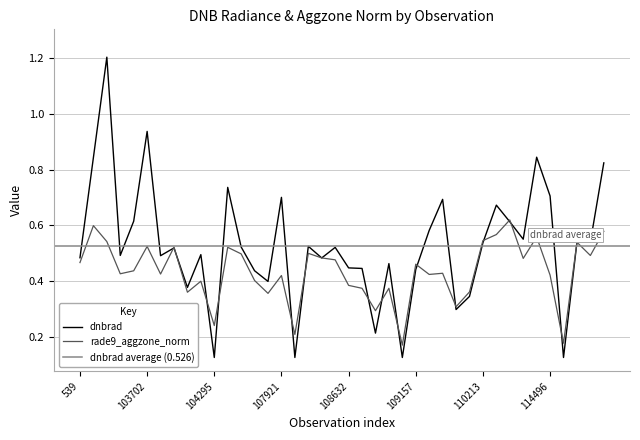

Which series ends up on top after the final intersection of dnbrad and rade9_aggzone_norm?

dnbrad